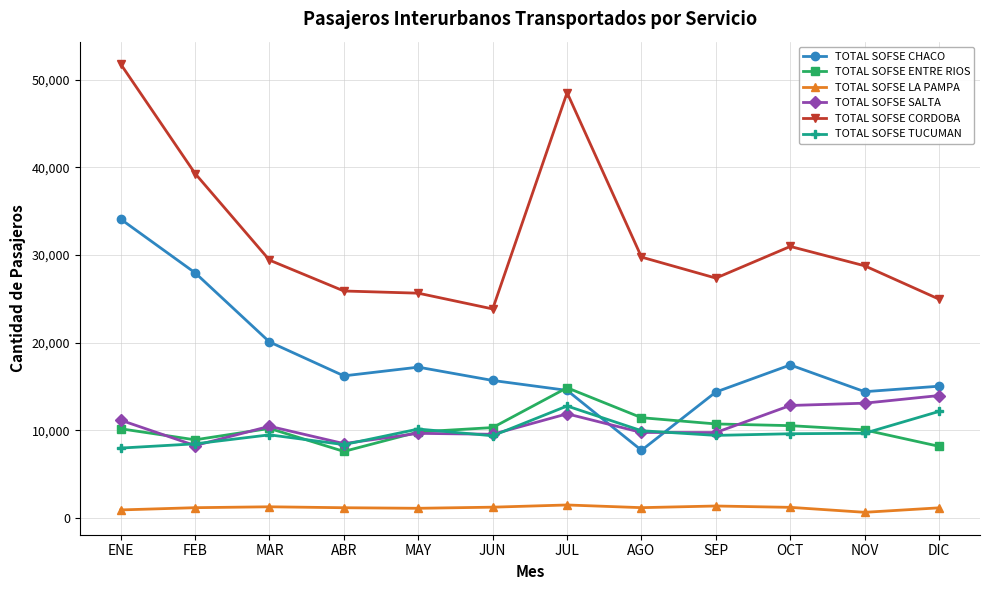

True or false: TOTAL SOFSE ENTRE RIOS and TOTAL SOFSE SALTA intersect in this chart.

True